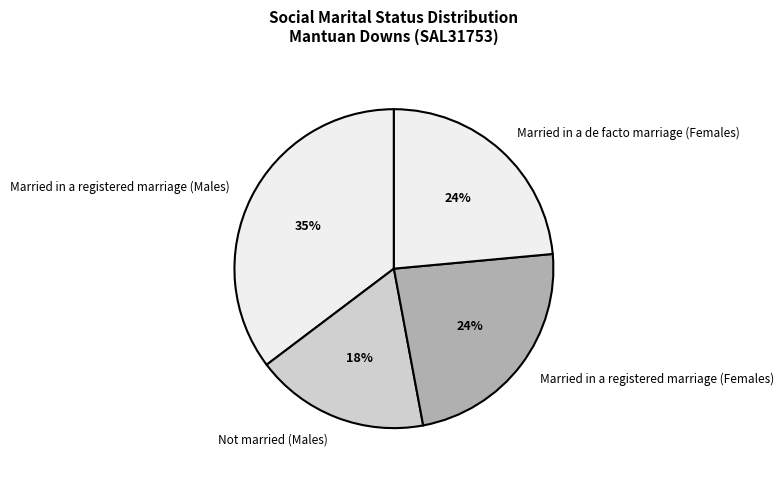

To the nearest percent, what is the difference between the Not married (Males) and Married in a de facto marriage (Females) slice percentages?

6%